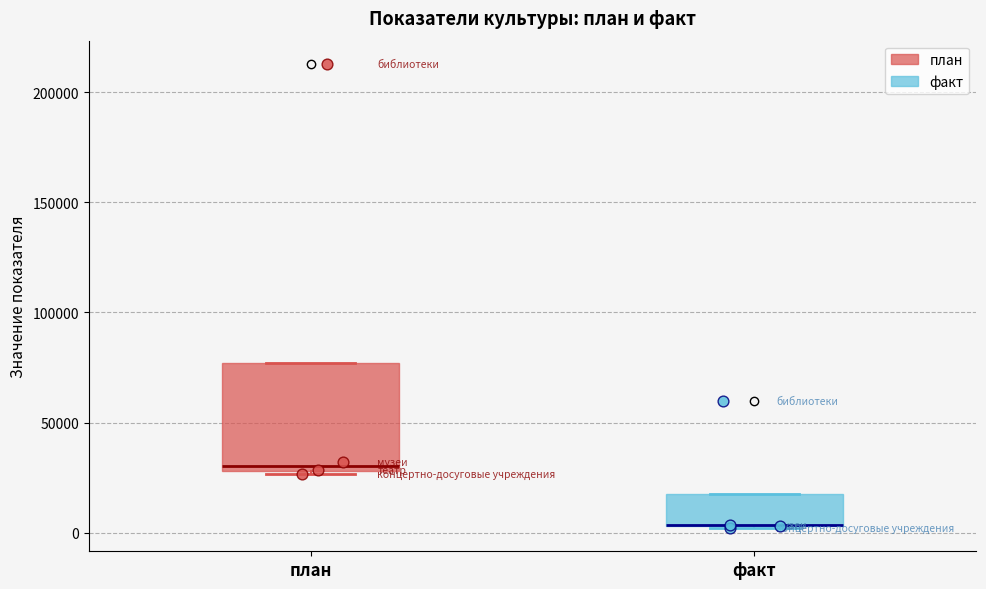

Reading left to right, transcribe this box plot: for each box, give where its median line is, the range the box spans, and where its two whiskers end, as read against the y-axis. The values are not printed on the chart, so give them approximately, as read against the axis.

план: median 30000 (just above the box's lower edge), box 30000 to 75000, whiskers 25000 to 75000
факт: median 5000 (drawn on the box's lower edge), box 5000 to 20000, whiskers 0 to 20000